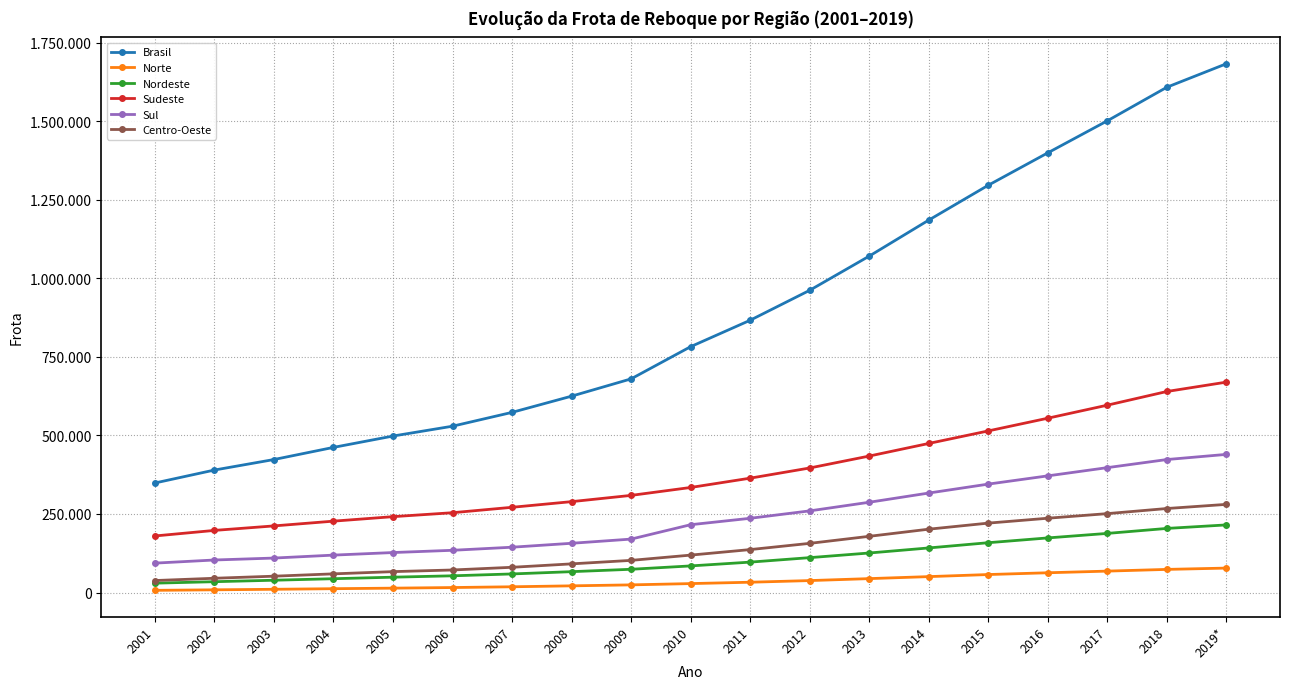

Does the chart have visible grid lines?

Yes